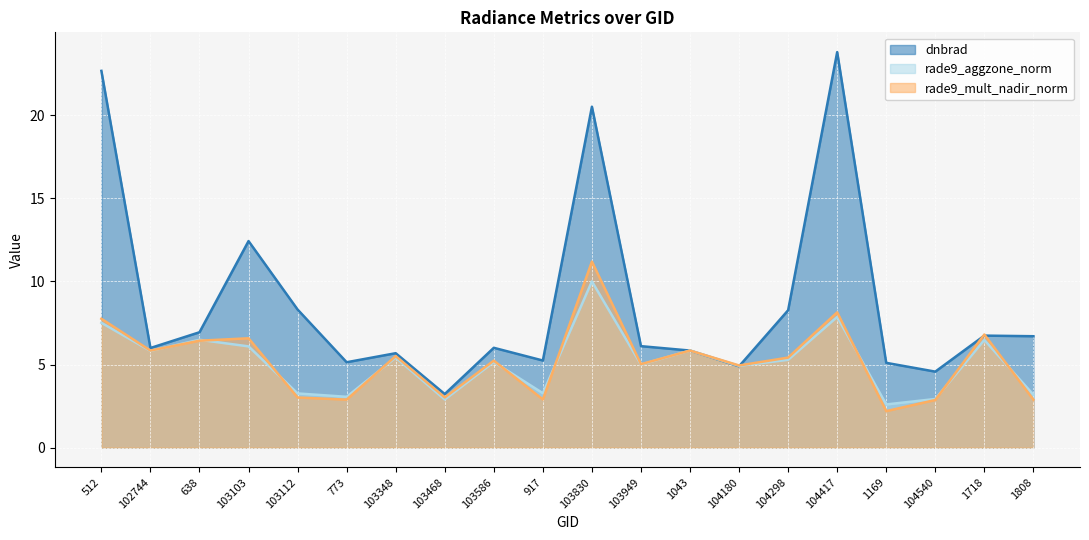

At which category does rade9_aggzone_norm reach its first local peak?

638